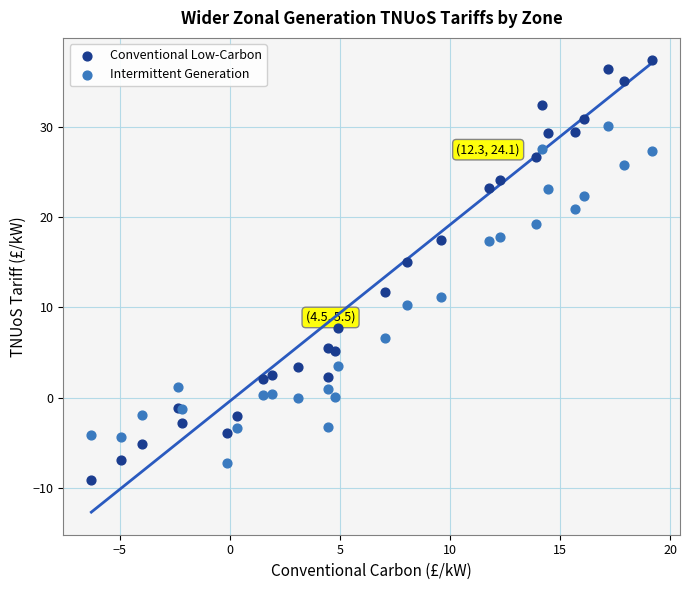

What is the X range (max minus min) for the scatter plot?

25.5